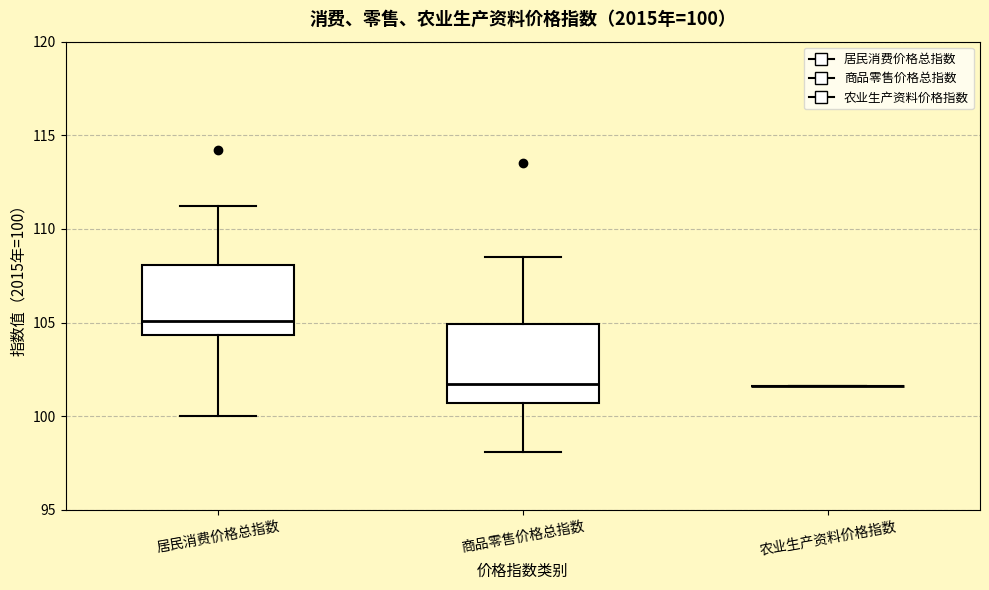

Comparing the boxes themselves (not the whiskers), which one is the tallest?

商品零售价格总指数